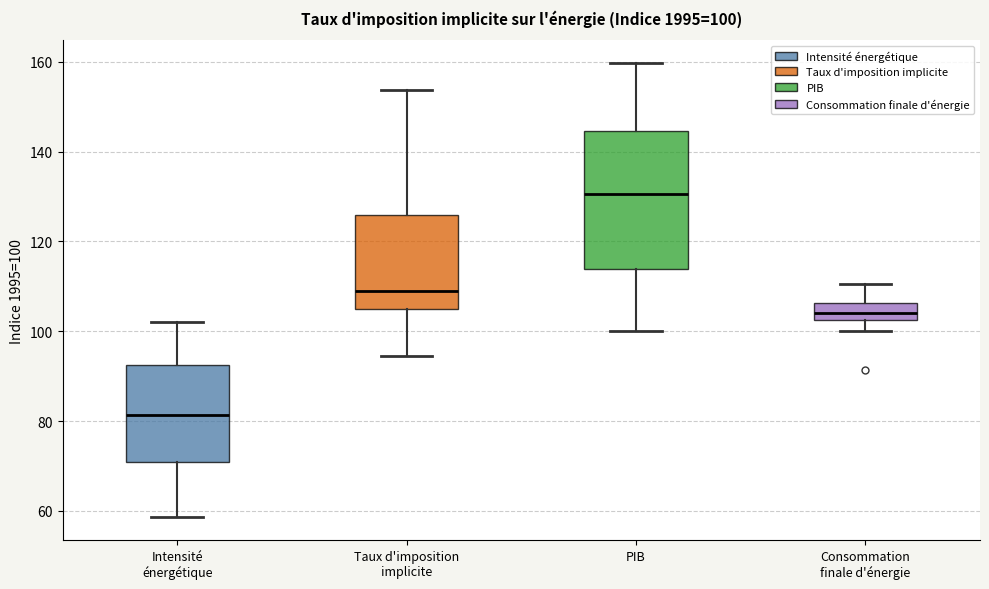

Which box has the highest median line?

PIB